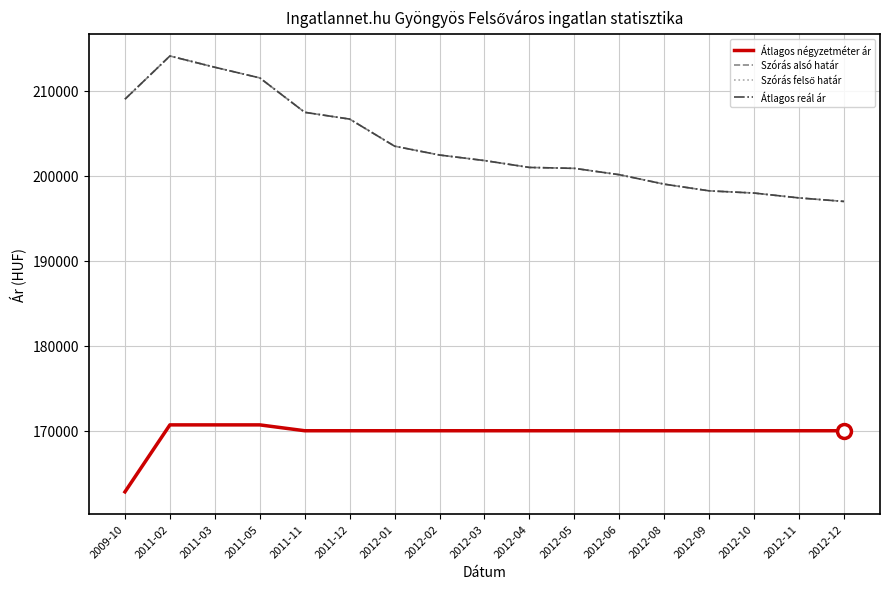

What is the sum of all Szórás felső határ values?

3460693